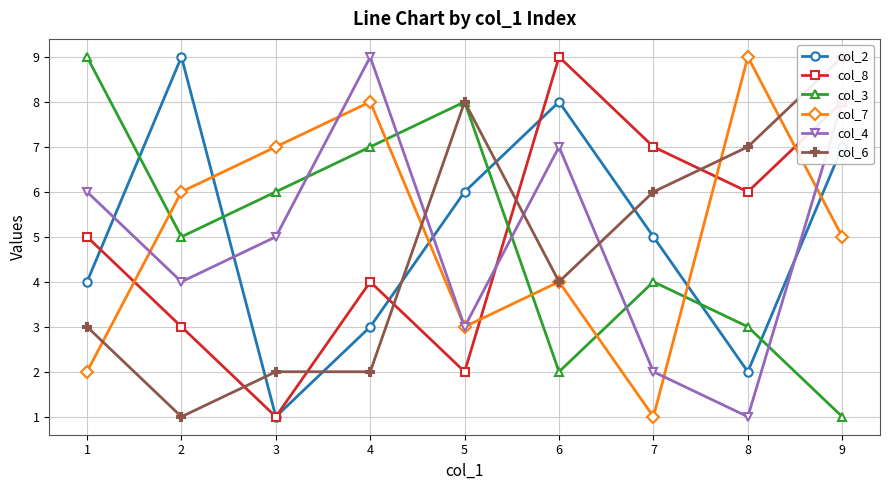

The value of col_7 at 3 is 7. True or false?

True